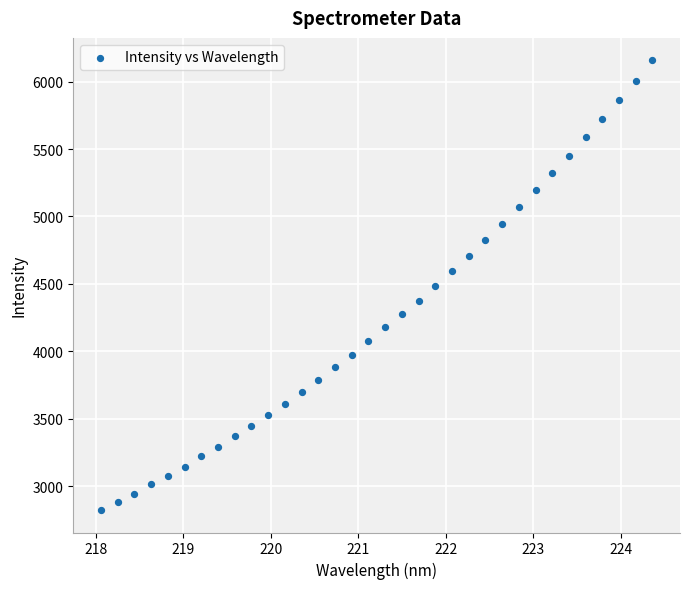

What is the range of Y values (max minus min)?

3334.9